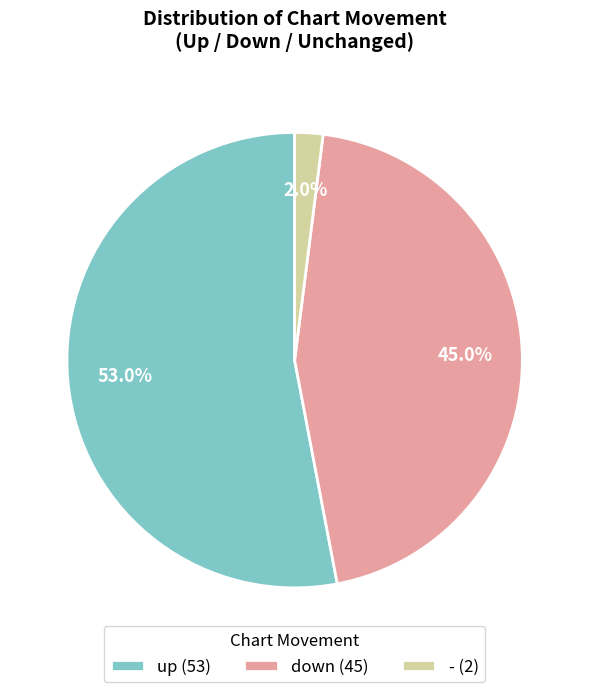

Which category has the biggest portion of the pie?

up